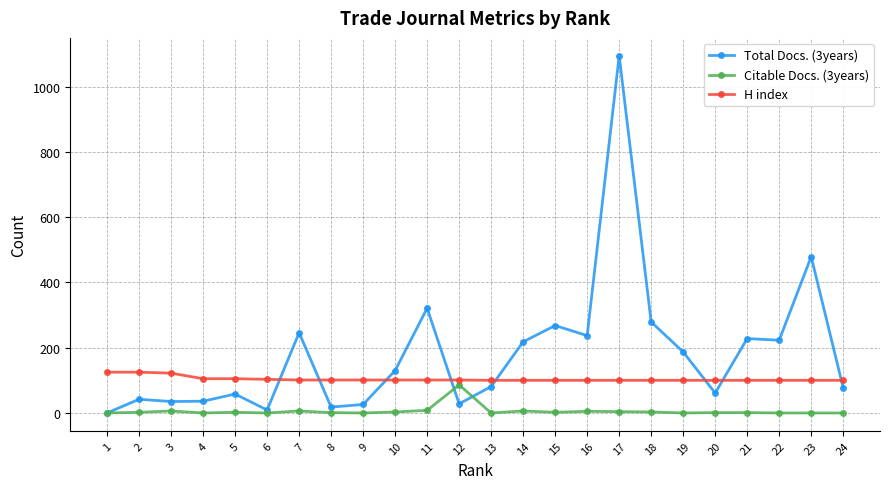

List the series in order of their overall mean, highest first.

Total Docs. (3years), H index, Citable Docs. (3years)